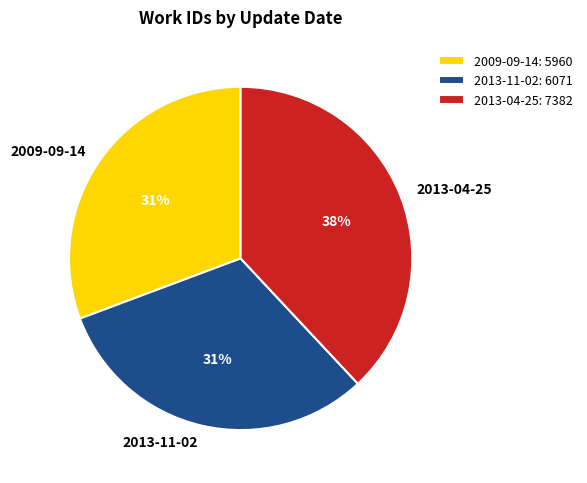

To the nearest percent, what is the difference between the largest and smallest slice percentages?

7%